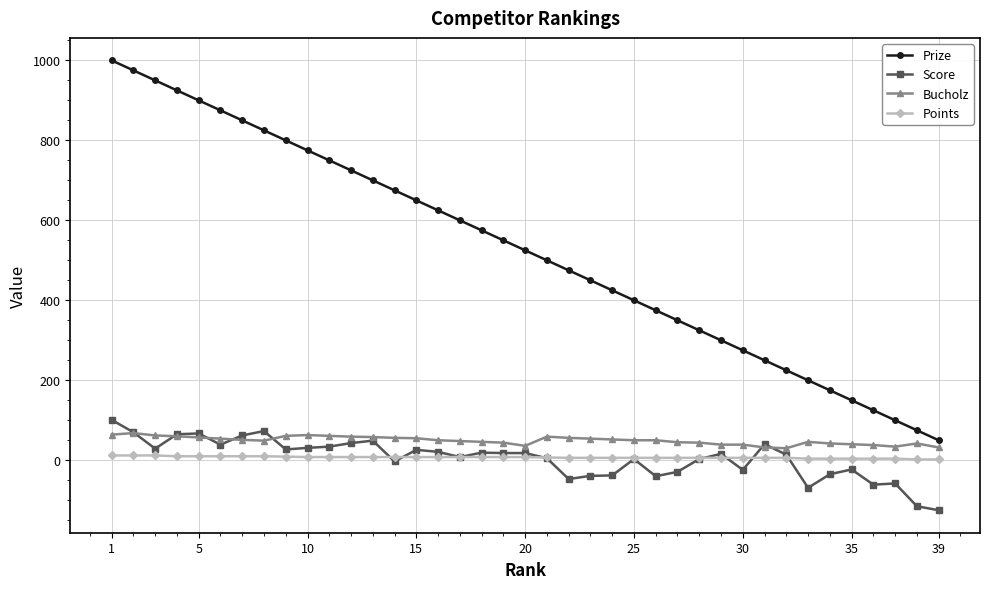

Which series has the widest spread of values?

Prize